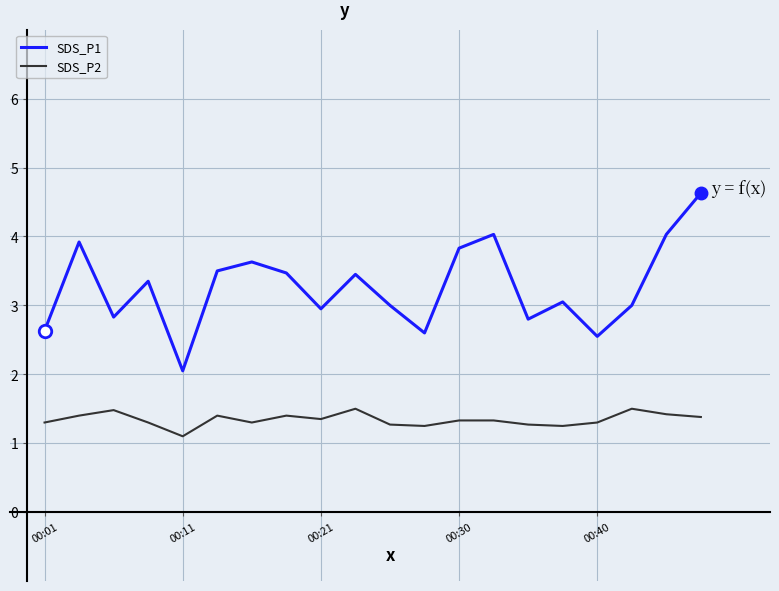

True or false: SDS_P2 and SDS_P1 cross at least once.

False